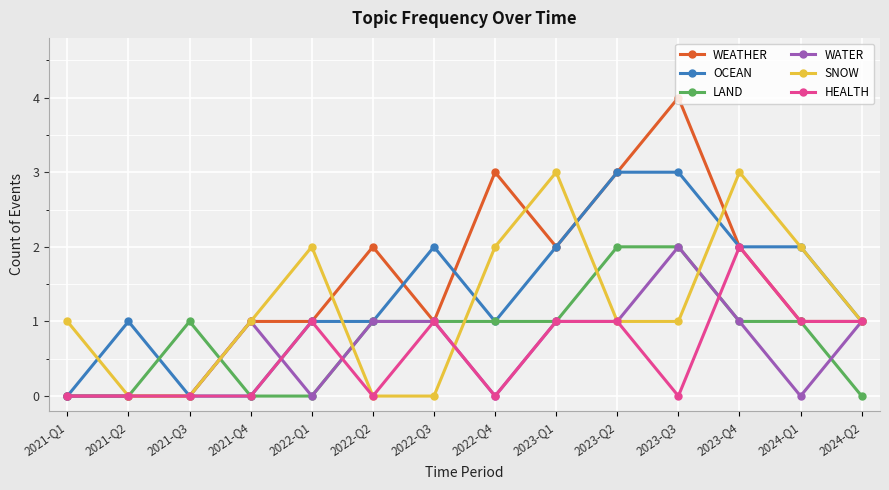

What is the spread (max minus min) of values at 2024-Q2?

1